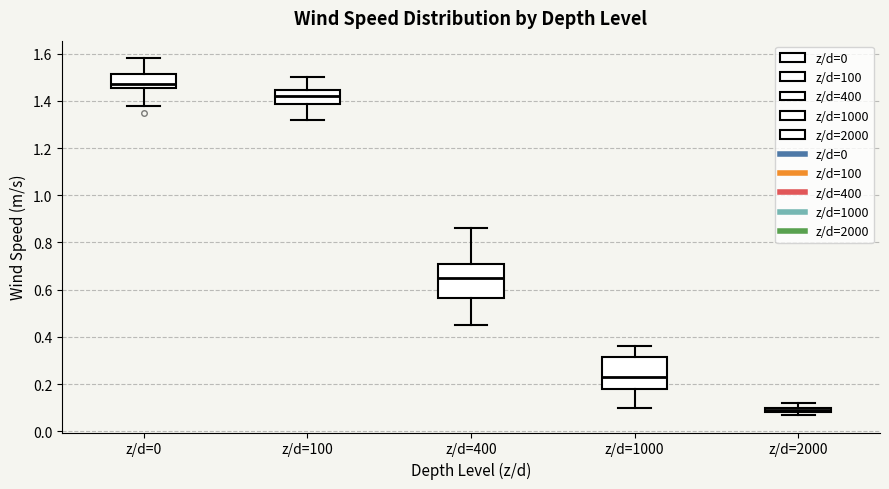

Where does the upper whisker of the box for z/d=400 end on the y-axis? The values are not printed on the chart, so give them approximately, as read against the axis.

0.86